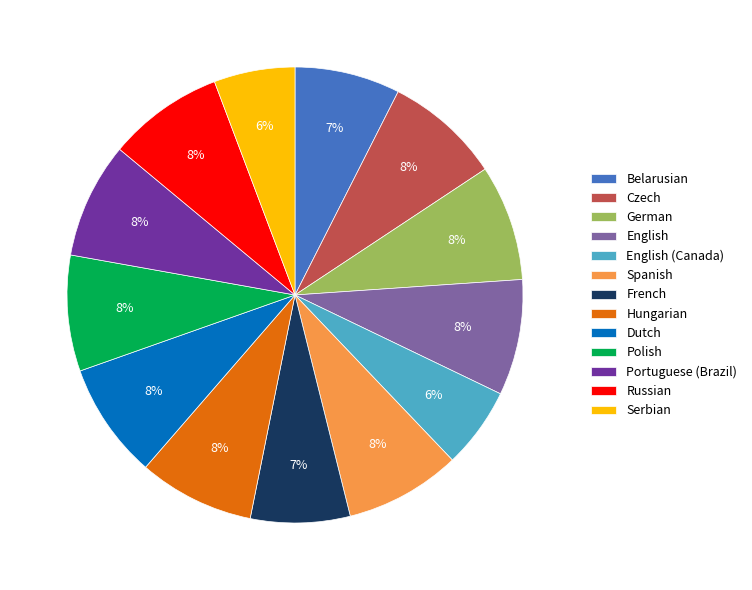

What percentage is the German slice, to the nearest percent?

8%